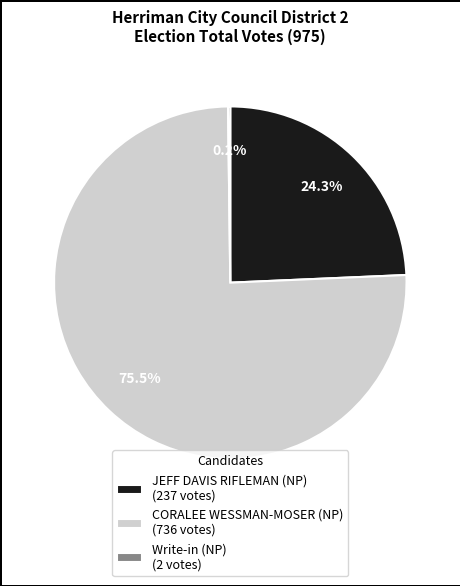

Is JEFF DAVIS RIFLEMAN (NP) (237 votes) the majority of the pie?

No